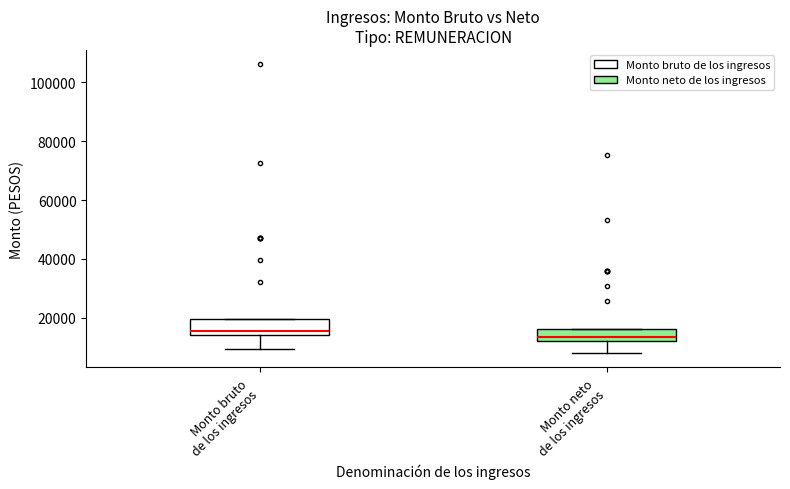

Reading left to right, read every box against the y-axis: the position of its median line, the range the box covers, and the ends of its whiskers. The values are not printed on the chart, so give them approximately, as read against the axis.

Monto bruto de los ingresos: median 16000, box 14000 to 20000, whiskers 10000 to 20000
Monto neto de los ingresos: median 14000, box 12000 to 16000, whiskers 8000 to 16000